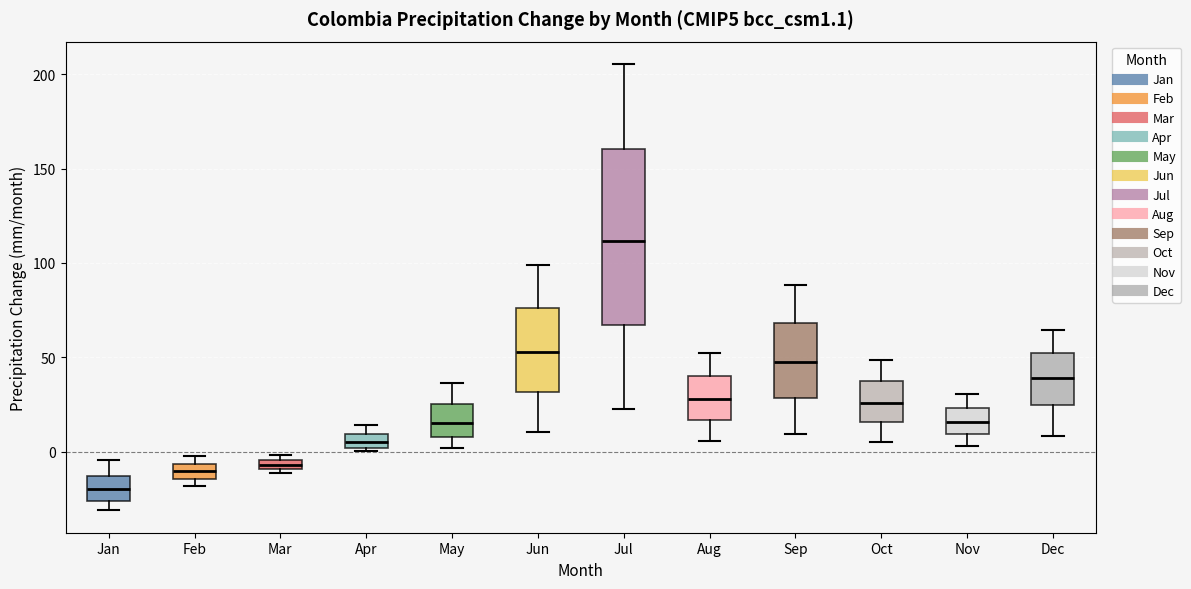

Comparing the boxes themselves (not the whiskers), which one is the tallest?

Jul